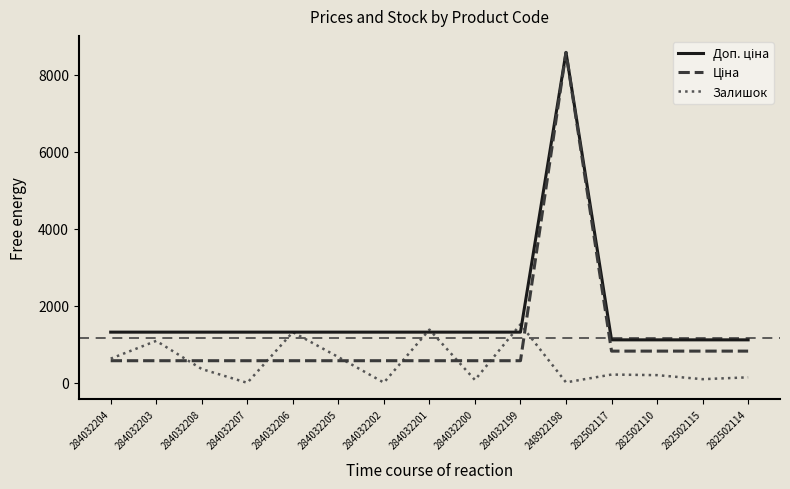

At which category is the sum across all series the highest?

248922198